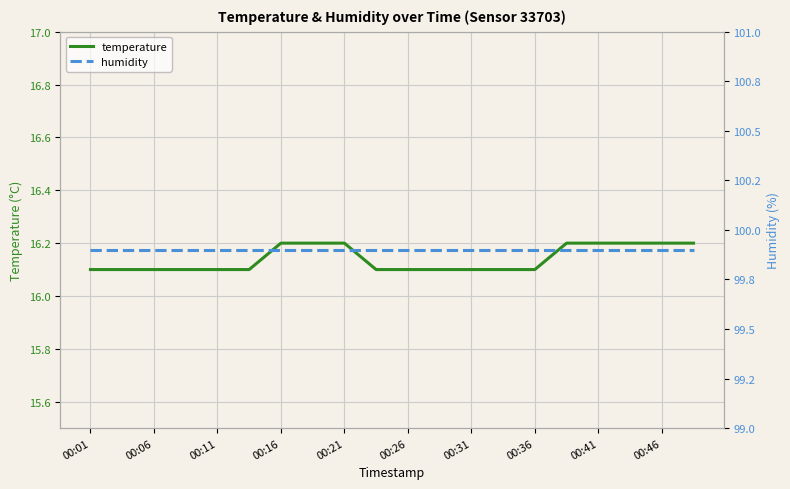

True or false: temperature has a value of 3.5 at 00:46.

False